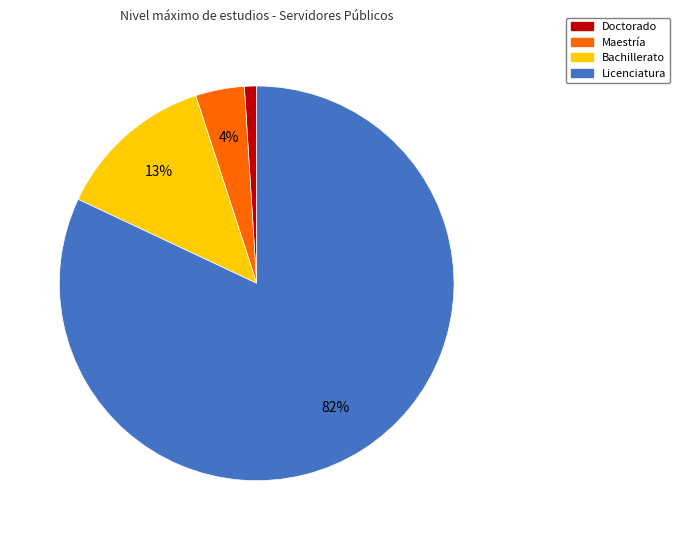

To the nearest percent, what percentage of the pie is Doctorado?

1%